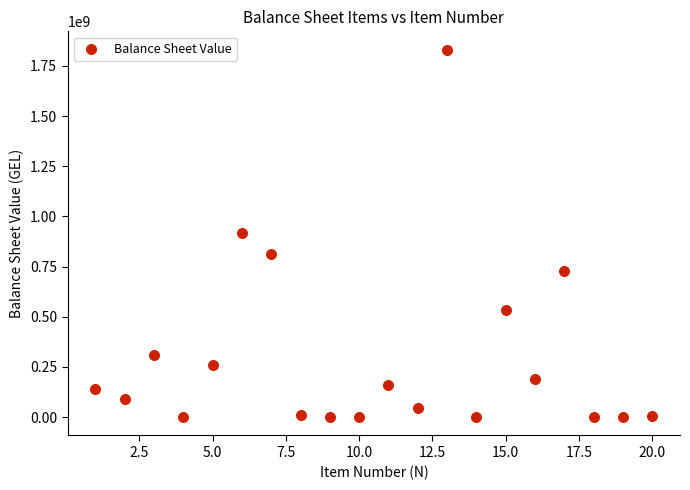

What is the range of X values (max minus min)?

19